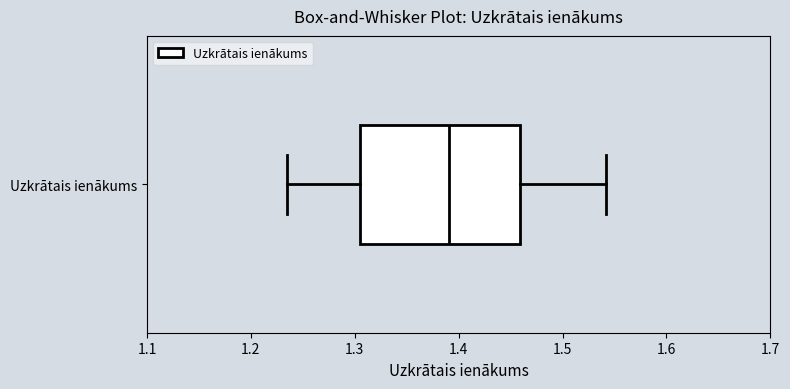

Read this box plot against the x-axis: the position of the median line, the range covered by the box, and the ends of both whiskers. The values are not printed on the chart, so give them approximately, as read against the axis.

median 1.39, box 1.31 to 1.46, whiskers 1.23 to 1.54